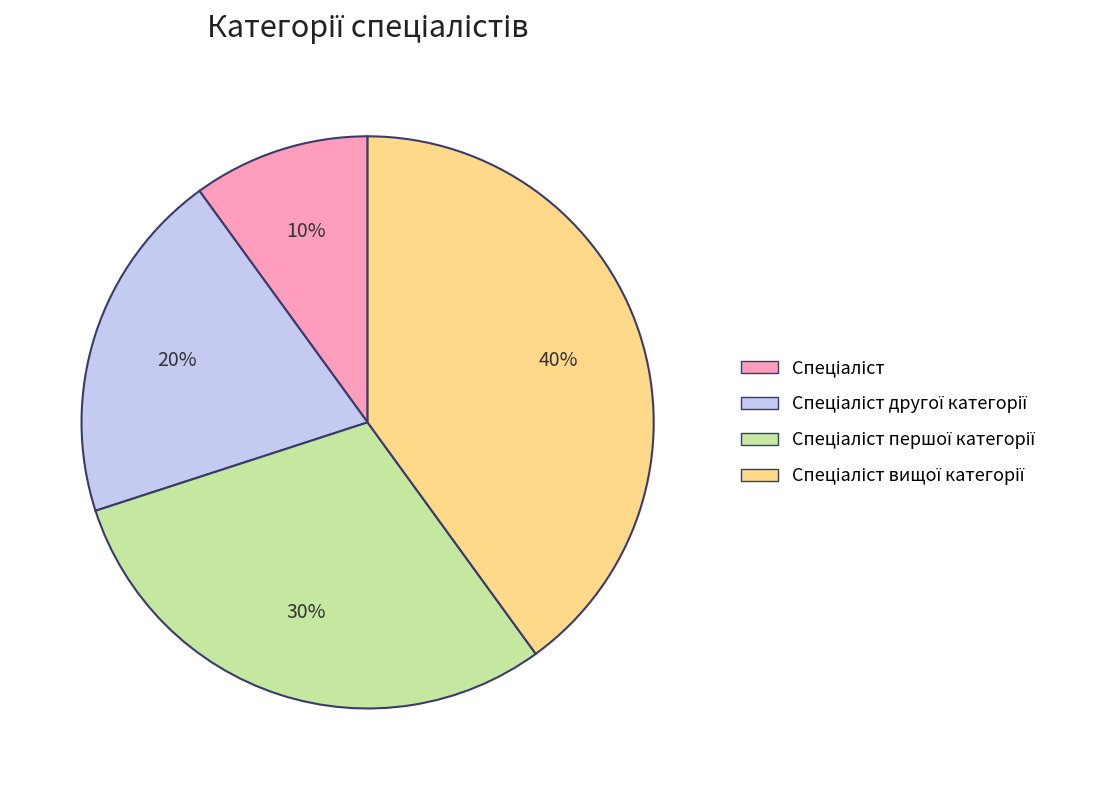

Is there any slice that represents more than half of the pie?

No